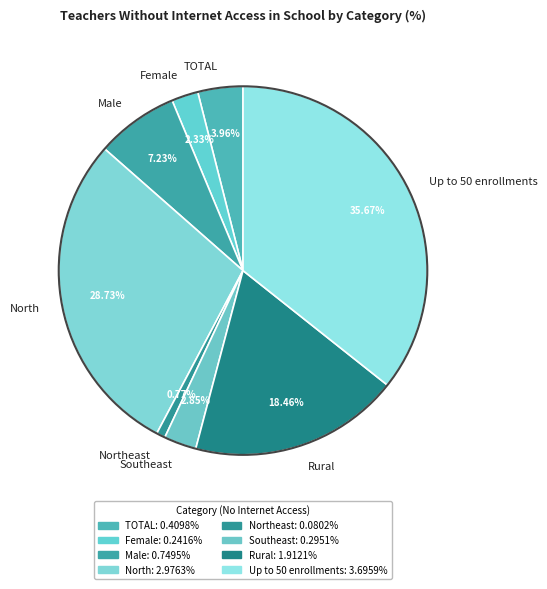

How many slices are in this pie chart?

8